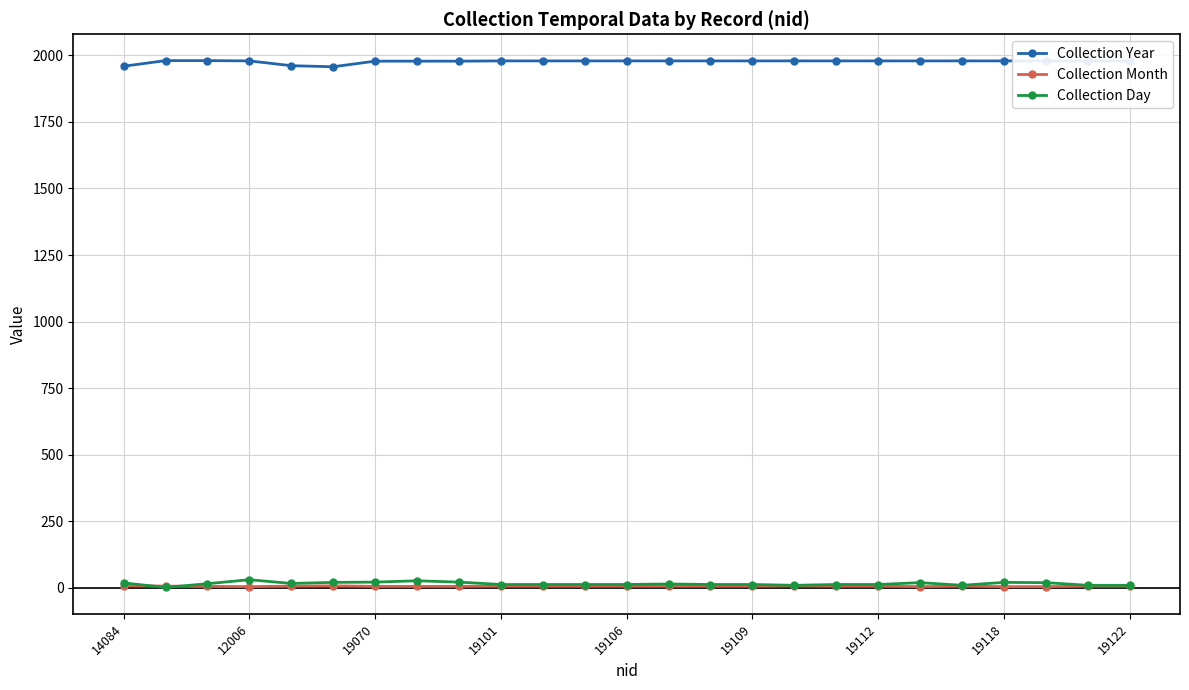

How many values in the Collection Month series are below 7?

8